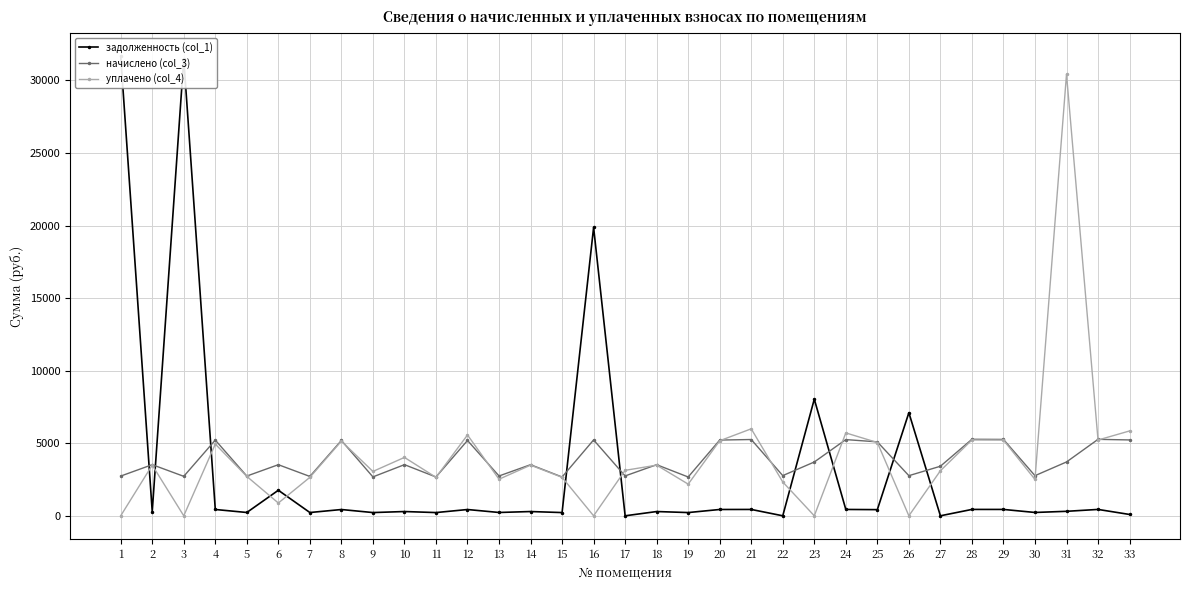

List the series in order of their peak value, lowest first.

начислено (col_3), уплачено (col_4), задолженность (col_1)